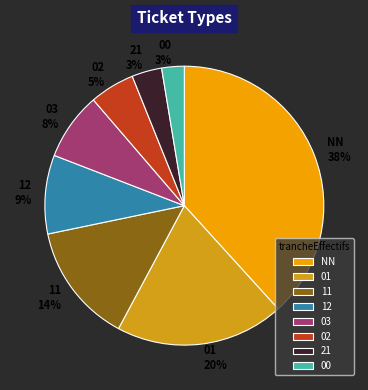

Do 01 and 11 together represent more than half of the pie?

No